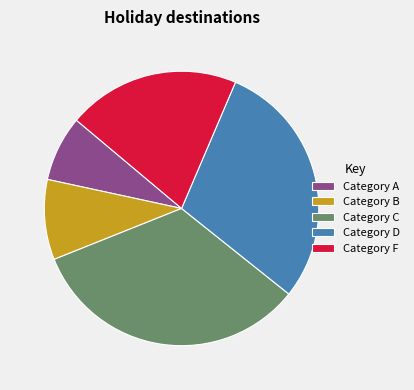

Rank the categories by value from lowest to highest.

Category A, Category B, Category F, Category D, Category C